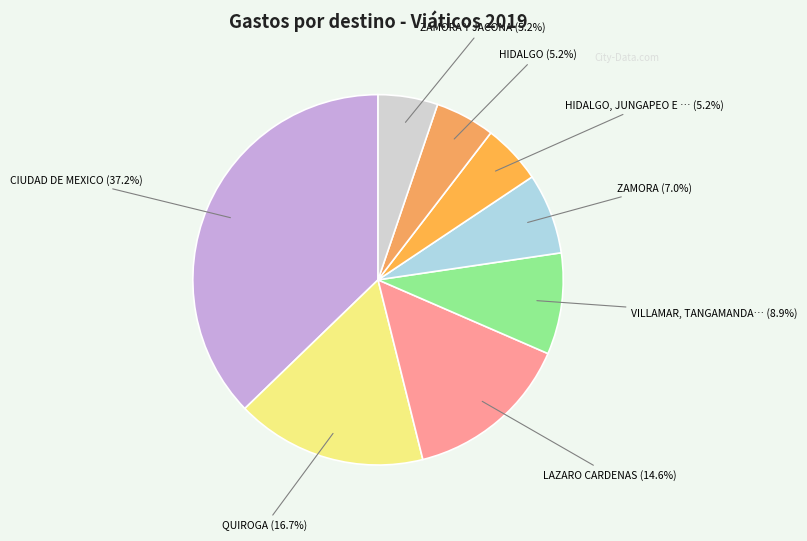

To the nearest percent, what portion does LAZARO CARDENAS represent?

15%